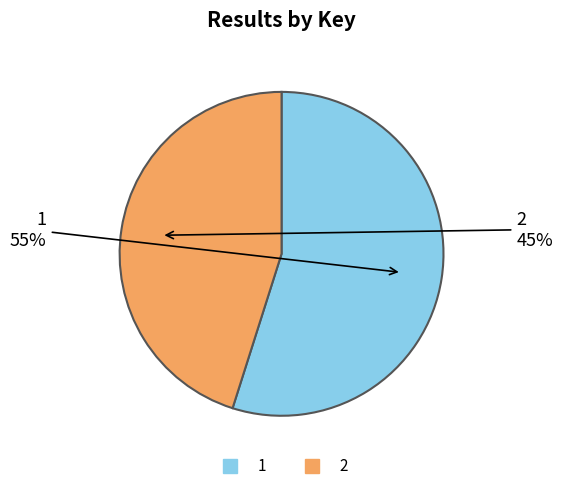

Does any single category account for the majority?

Yes